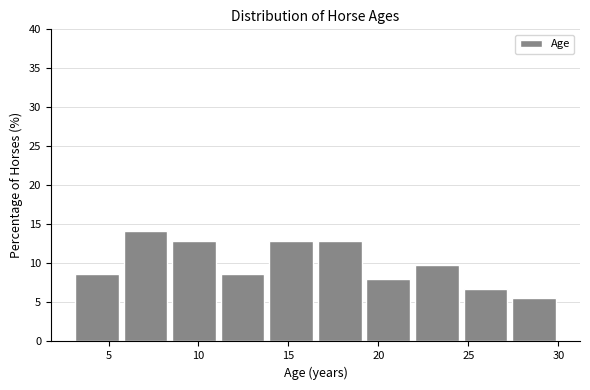

Reading left to right, transcribe this chart: for each bar, give the range it covers on the x-axis and its height. Neither the bar edges nor the heights are printed on the chart, so give them approximately, as read against the axes.

3.0 to 5.7: 8.5
5.7 to 8.4: 14.0
8.4 to 11.1: 13.0
11.1 to 13.8: 8.5
13.8 to 16.5: 13.0
16.5 to 19.2: 13.0
19.2 to 21.9: 8.0
21.9 to 24.6: 10.0
24.6 to 27.3: 6.5
27.3 to 30.0: 5.5